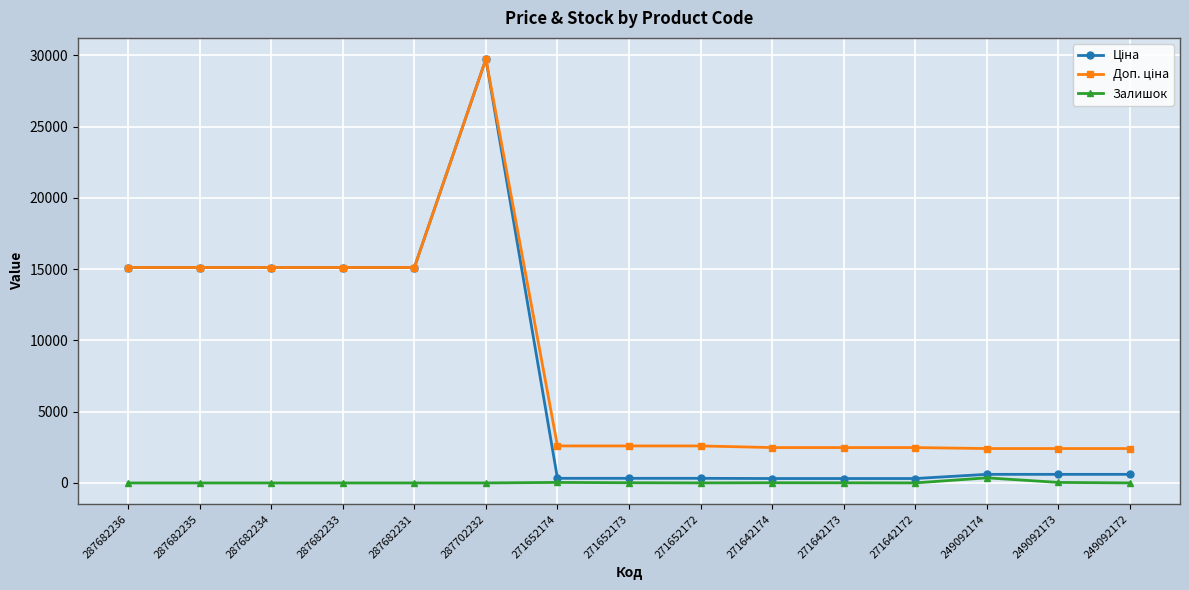

Is it true that Залишок equals 15.0 at 271652173?

True